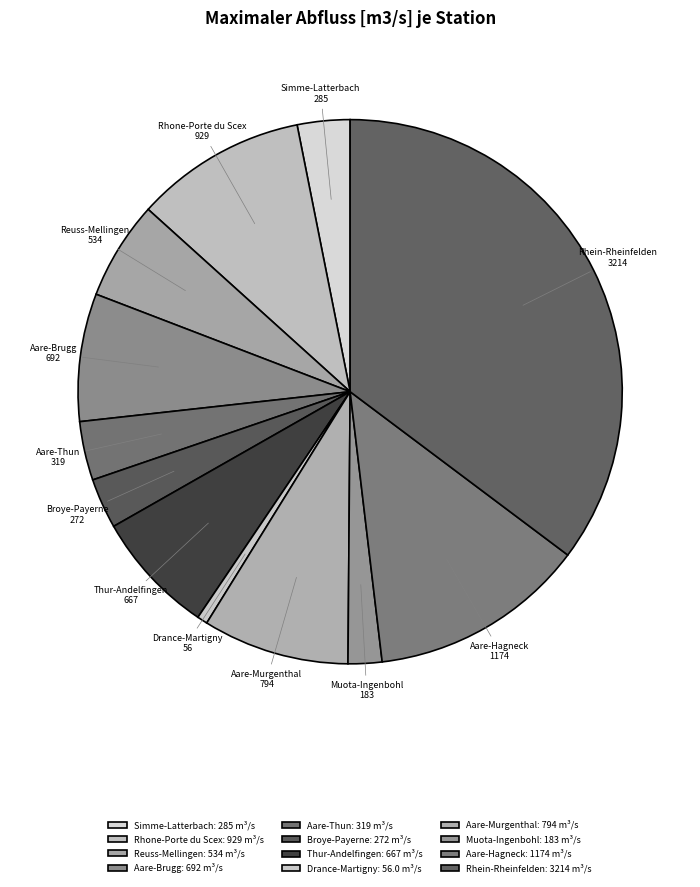

Is there a majority slice in this chart?

No